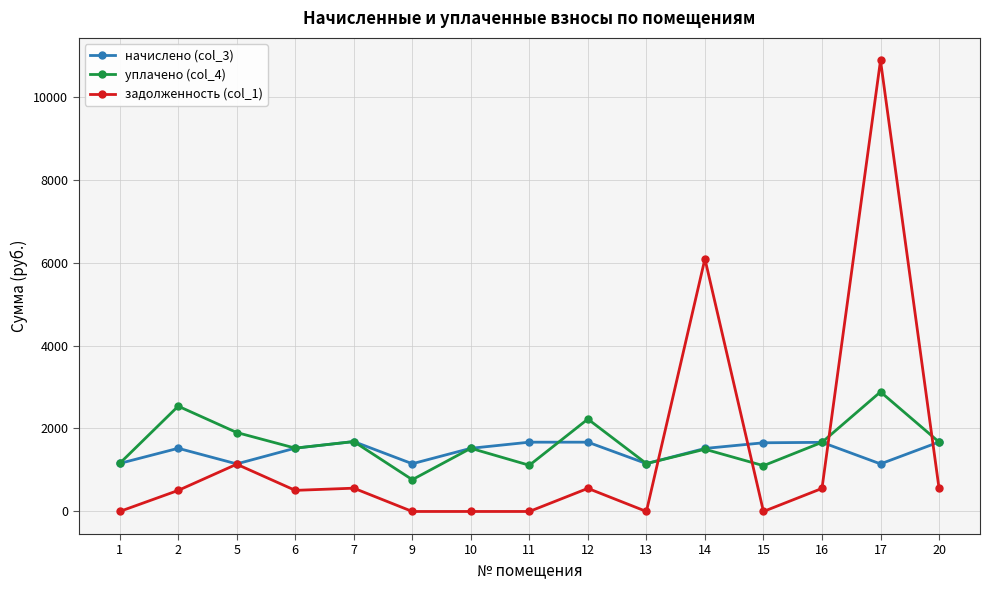

What is the average value of the уплачено (col_4) series?

1628.0